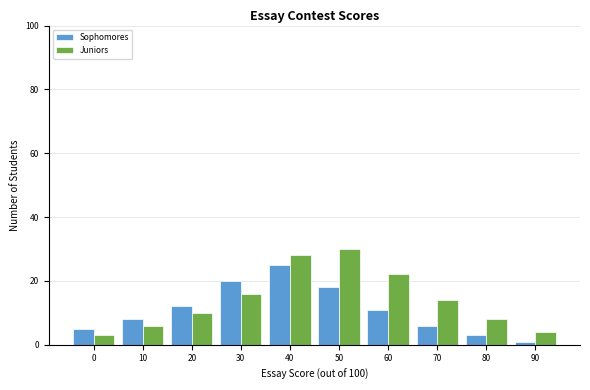

Reading left to right, what are all the values shown in this chart?

Sophomores: 0=5	10=8	20=12	30=20	40=25	50=18	60=11	70=6	80=3	90=1
Juniors: 0=3	10=6	20=10	30=16	40=28	50=30	60=22	70=14	80=8	90=4